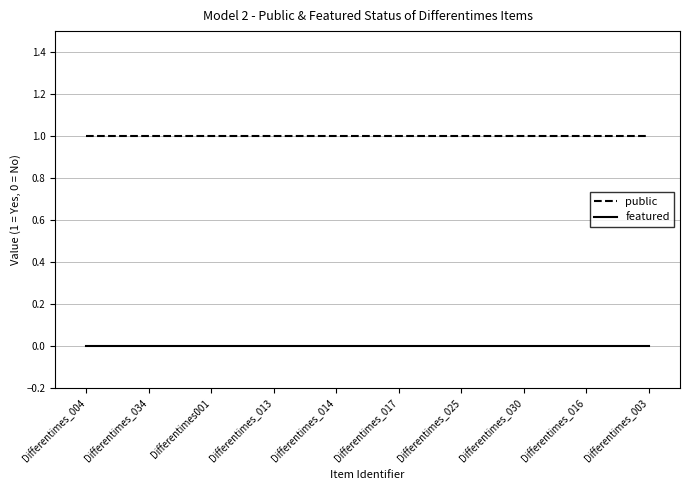

What position from the left is Differentimes_014?

5